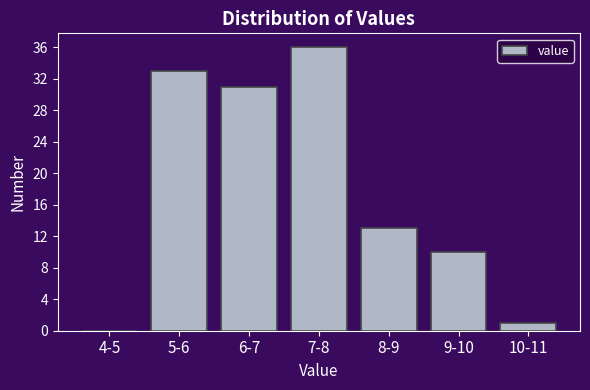

Reading right to left, extract all data points from this chart.

10-11=1	9-10=10	8-9=13	7-8=36	6-7=31	5-6=33	4-5=0